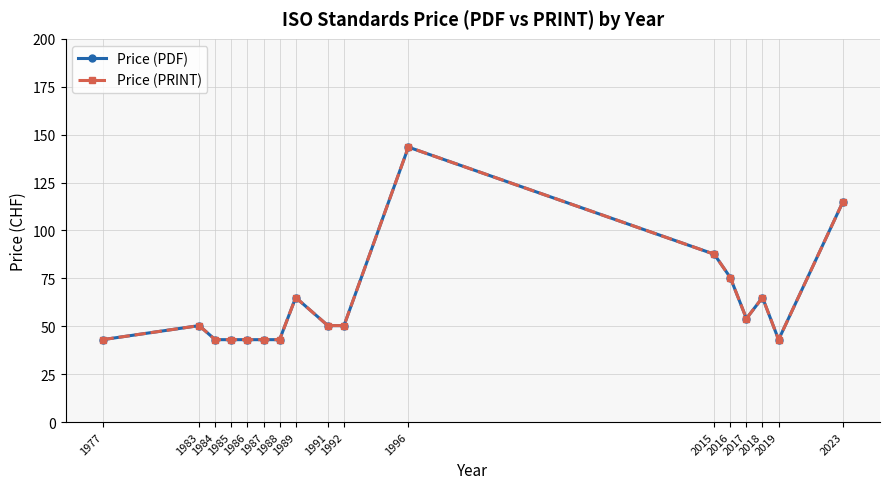

What is the difference between the second highest and minimum values in the Price (PRINT) series?

72.0